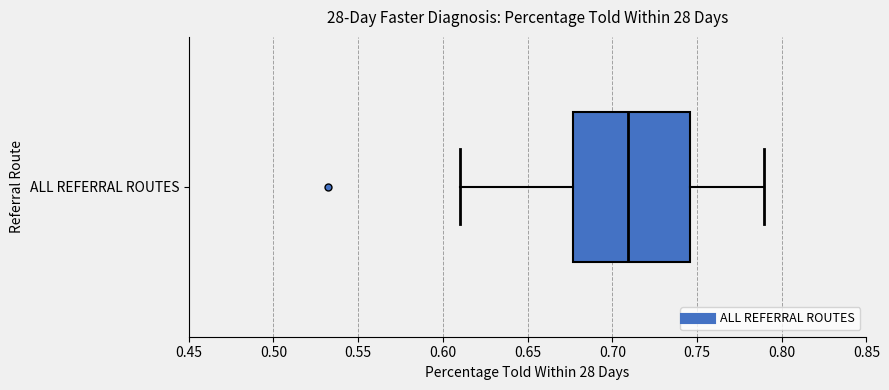

Where does the right whisker of the box for ALL REFERRAL ROUTES end on the x-axis? The values are not printed on the chart, so give them approximately, as read against the axis.

0.790